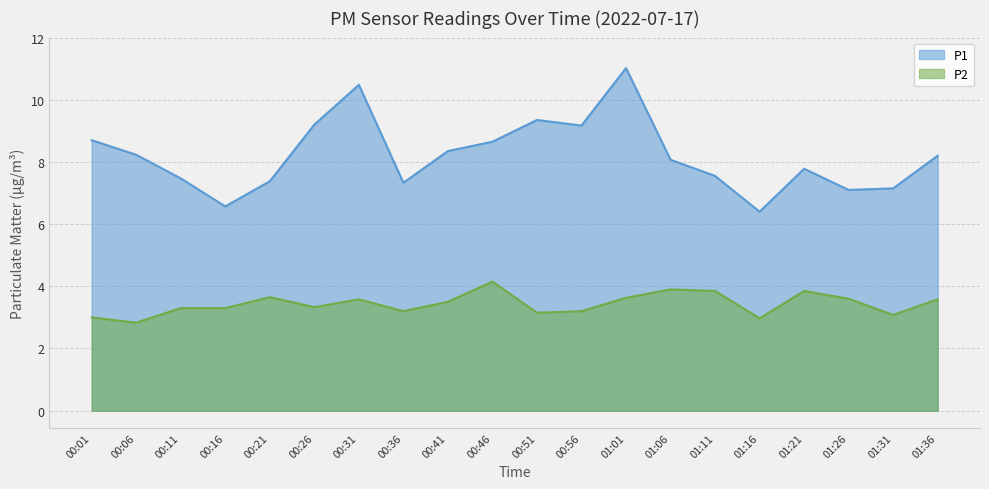

Reading left to right, list all the values displayed in this chart.

P1: 8.7	8.2	7.5	6.6	7.4	9.2	10.5	7.3	8.3	8.7	9.3	9.2	11.0	8.1	7.5	6.4	7.8	7.1	7.2	8.2
P2: 3.0	2.8	3.3	3.3	3.6	3.3	3.6	3.2	3.5	4.2	3.1	3.2	3.6	3.9	3.9	3.0	3.9	3.6	3.1	3.6